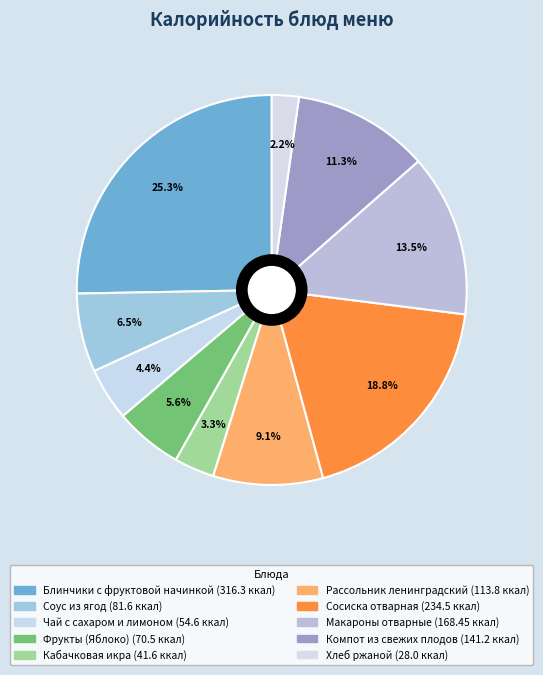

Rank the categories by value from highest to lowest.

Блинчики с фруктовой начинкой, Сосиска отварная, Макароны отварные, Компот из свежих плодов, Рассольник ленинградский, Соус из ягод, Фрукты (Яблоко), Чай с сахаром и лимоном, Кабачковая икра, Хлеб ржаной